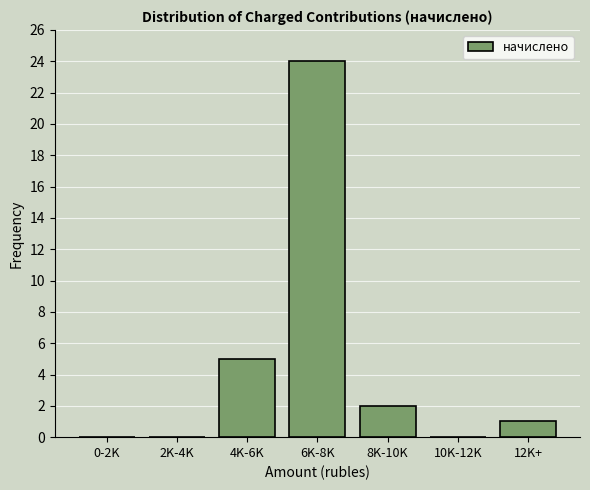

Reading left to right, list all the values displayed in this chart.

0-2K=0	2K-4K=0	4K-6K=5	6K-8K=24	8K-10K=2	10K-12K=0	12K+=1